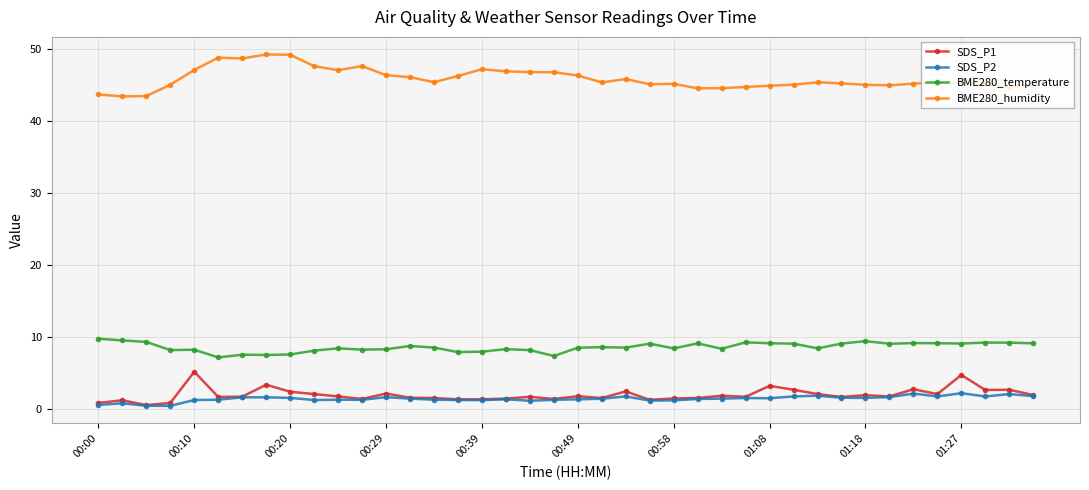

List the series in order of their peak value, highest first.

BME280_humidity, BME280_temperature, SDS_P1, SDS_P2